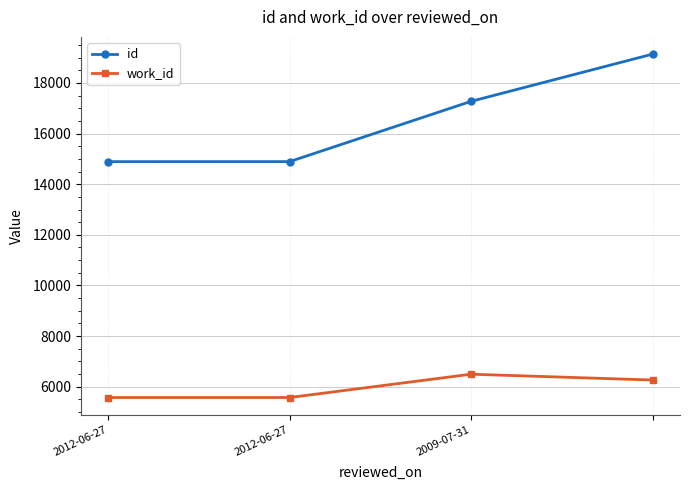

True or false: id and work_id cross at least once.

False